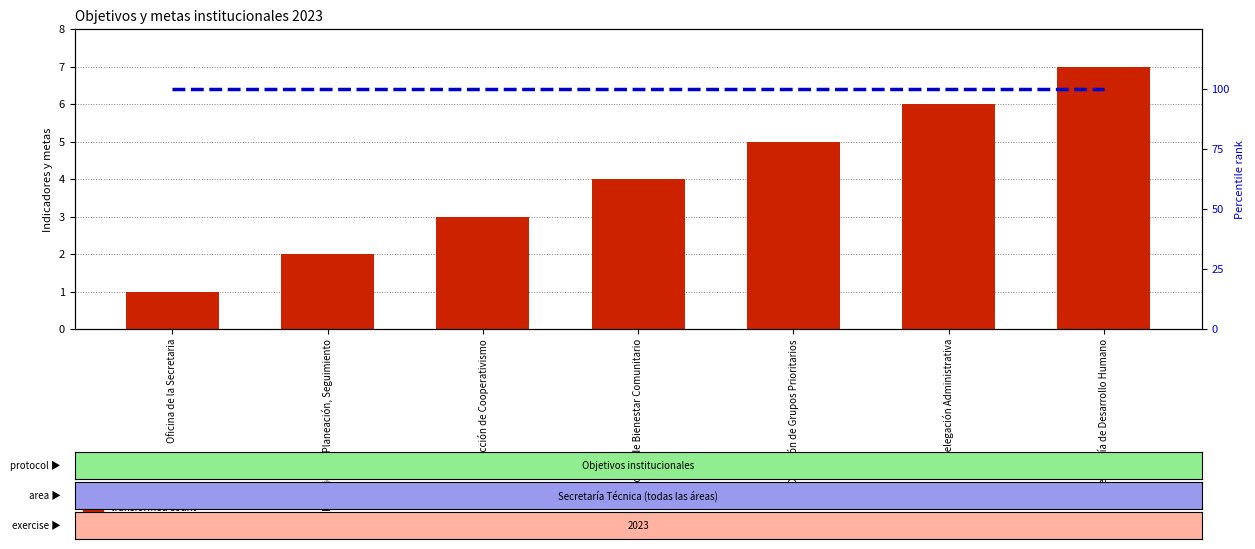

Rank the series by their average value, from highest to lowest.

percentile rank within the sample, transformed count